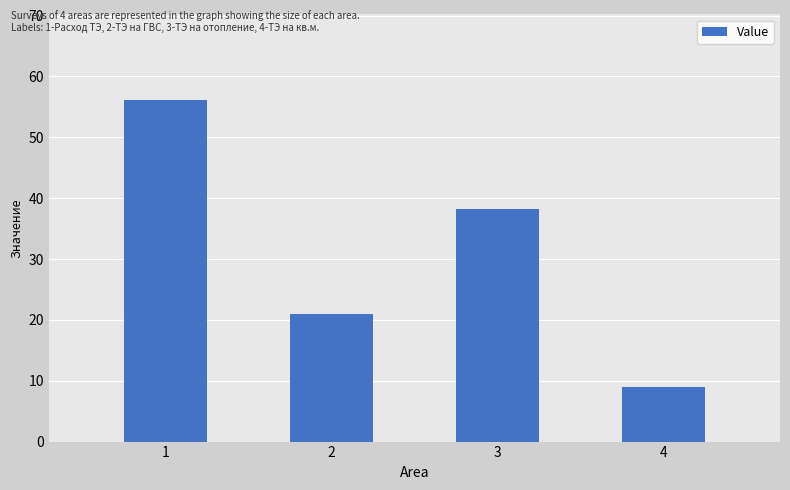

What is the value of the 4th bar from the left?

9.0